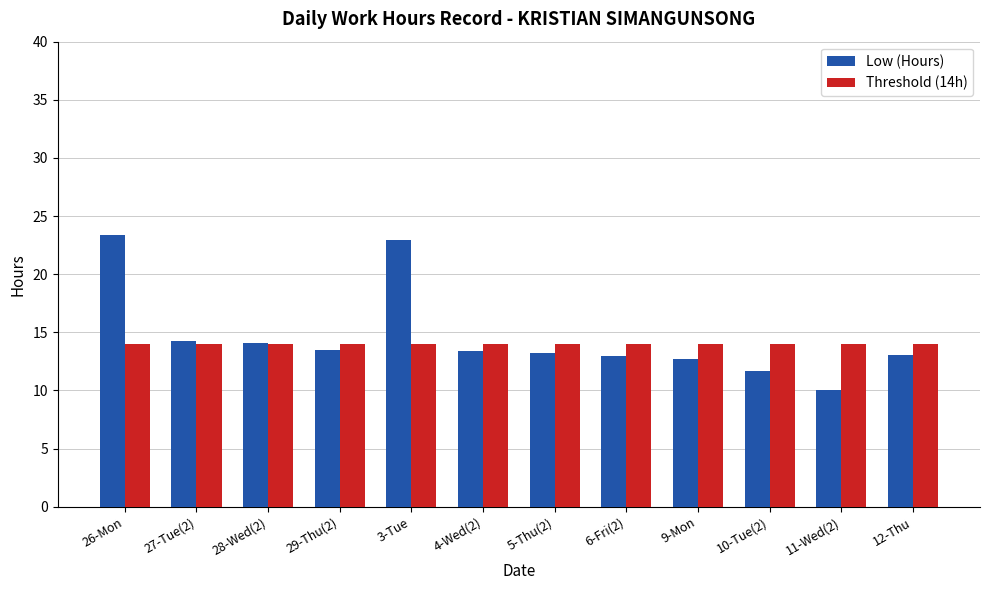

Rank the series at 10-Tue(2) from lowest to highest value.

Low (Hours), Threshold (14h)